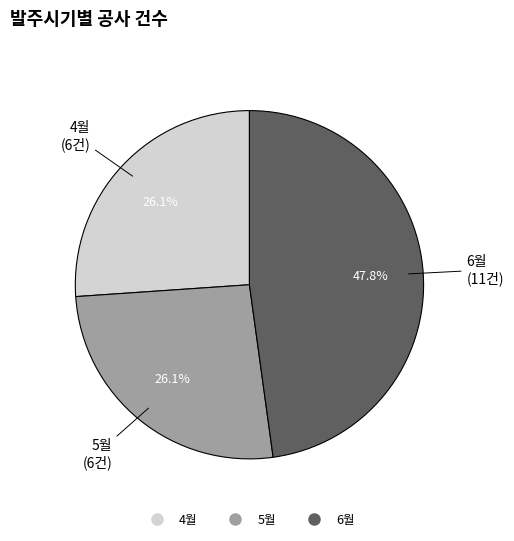

Which category has the biggest portion of the pie?

6월